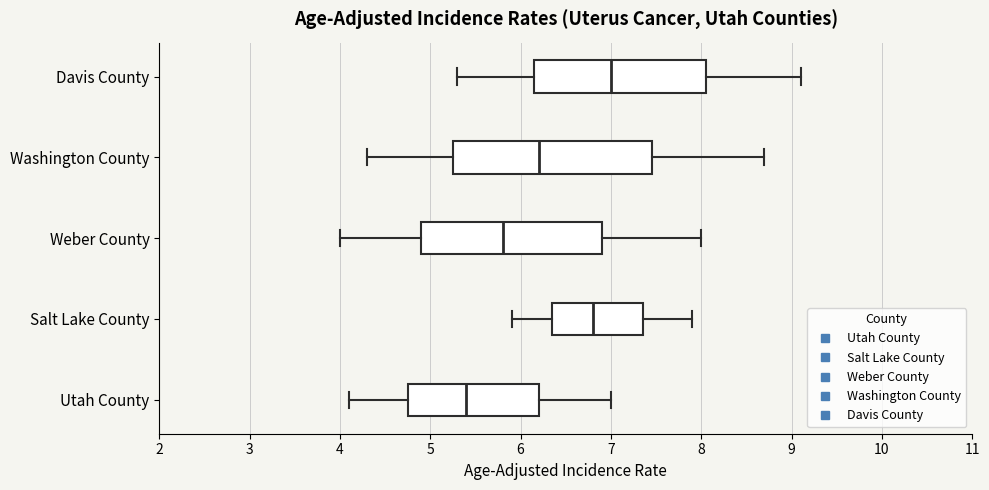

Reading bottom to top, read every box against the x-axis: the position of its median line, the range the box covers, and the ends of its whiskers. The values are not printed on the chart, so give them approximately, as read against the axis.

Utah County: median 5.4, box 4.8 to 6.2, whiskers 4.1 to 7.0
Salt Lake County: median 6.8, box 6.4 to 7.4, whiskers 5.9 to 7.9
Weber County: median 5.8, box 4.9 to 6.9, whiskers 4.0 to 8.0
Washington County: median 6.2, box 5.3 to 7.5, whiskers 4.3 to 8.7
Davis County: median 7.0, box 6.2 to 8.1, whiskers 5.3 to 9.1